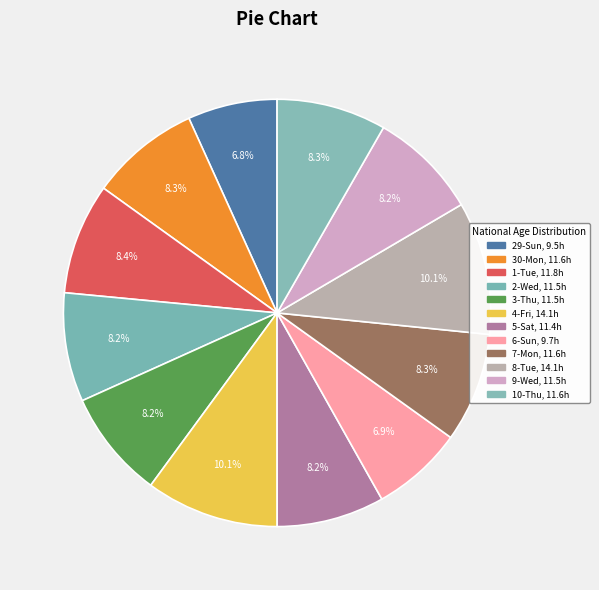

How many segments does this pie chart have?

12